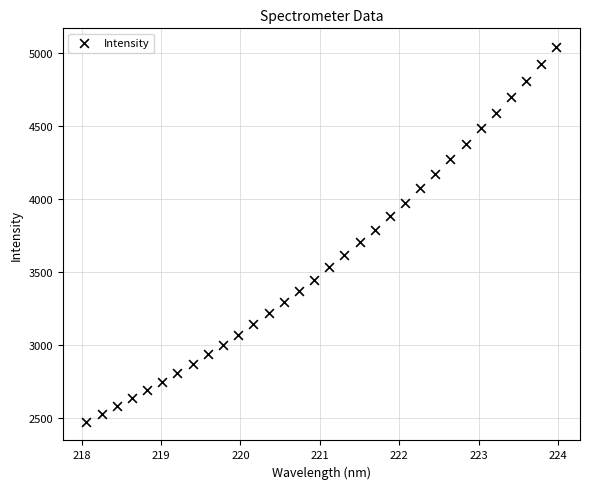

What is the range of X values (max minus min)?

5.9